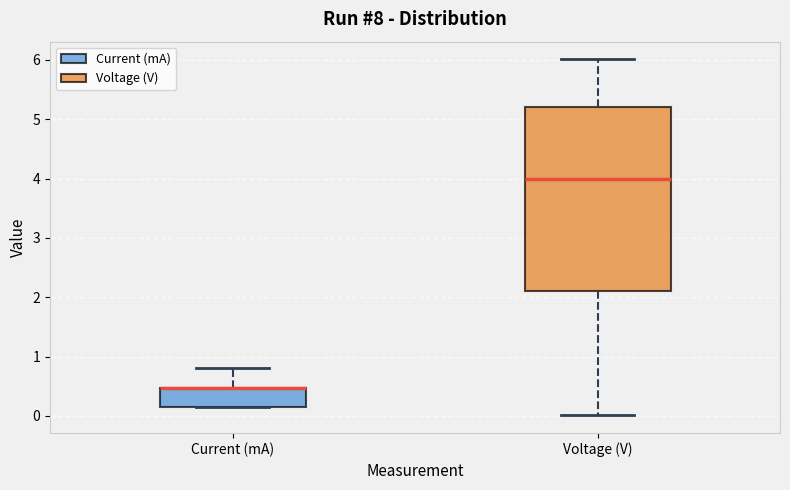

Where does the lower whisker of the box for Voltage (V) end on the y-axis? The values are not printed on the chart, so give them approximately, as read against the axis.

0.0